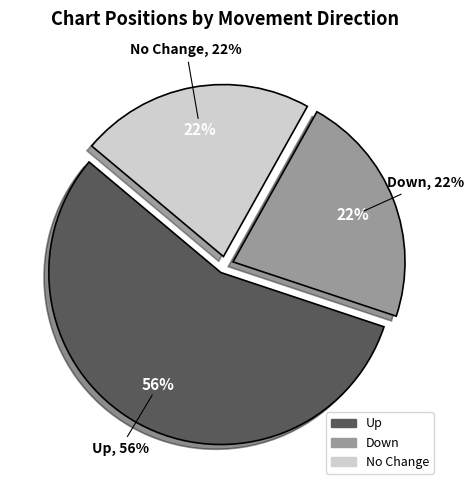

Is there a majority slice in this chart?

Yes